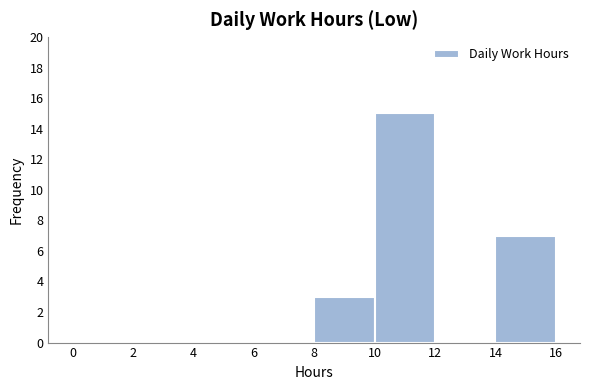

Over which range of the x-axis is the bar tallest?

10 to 12